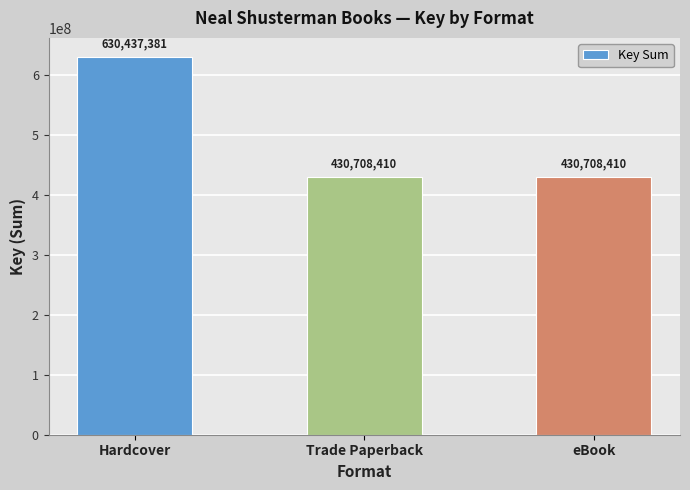

What is the sum of the values at Hardcover and Trade Paperback?

1061145791